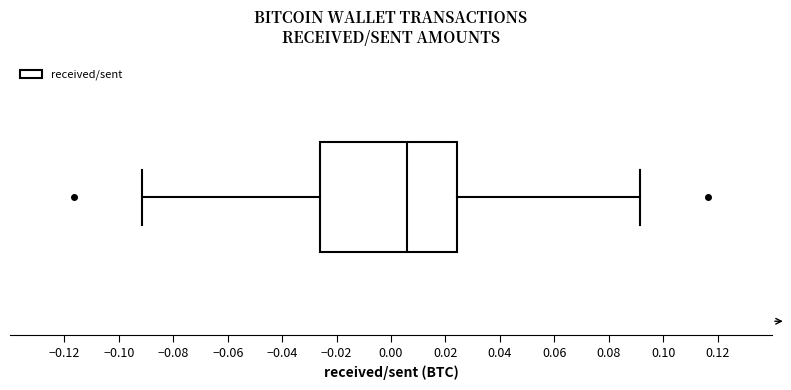

Transcribe this box plot: give where the median line is, the range the box spans, and where the two whiskers end, as read against the x-axis. The values are not printed on the chart, so give them approximately, as read against the axis.

median 0.006, box -0.026 to 0.024, whiskers -0.092 to 0.092